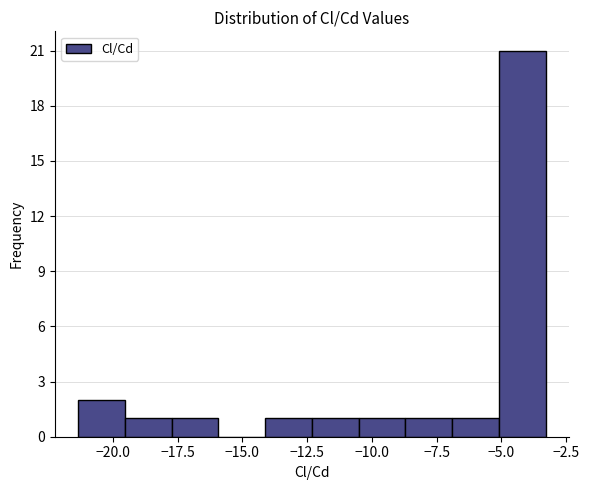

Around what value on the x-axis is the tallest bar? Give the approximate position of its centre, as read against the axis.

-4.0